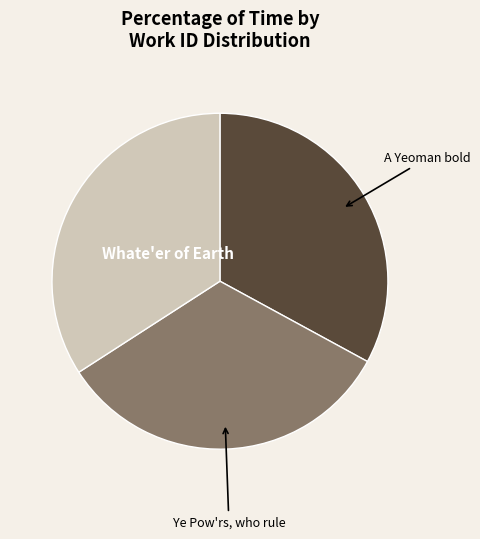

Does Whate'er of Earth represent more than half of the total?

No